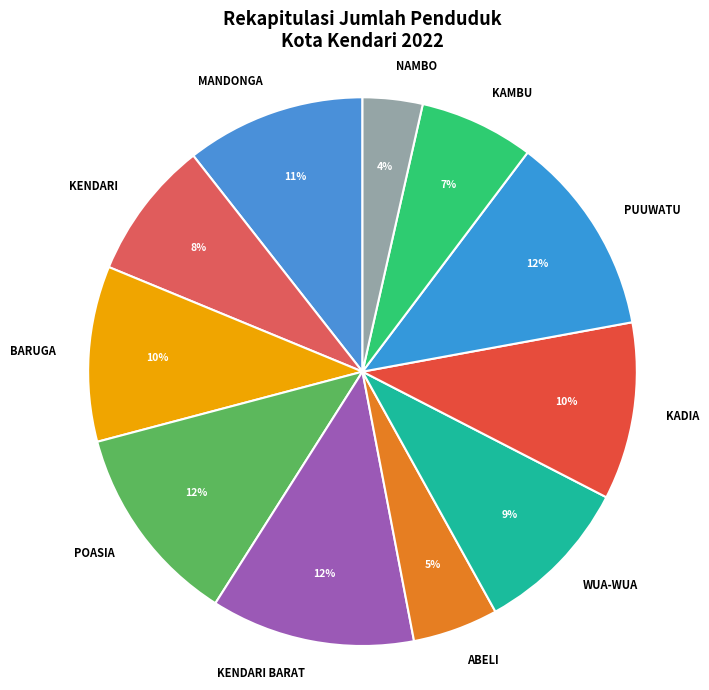

How many slices are in this pie chart?

11